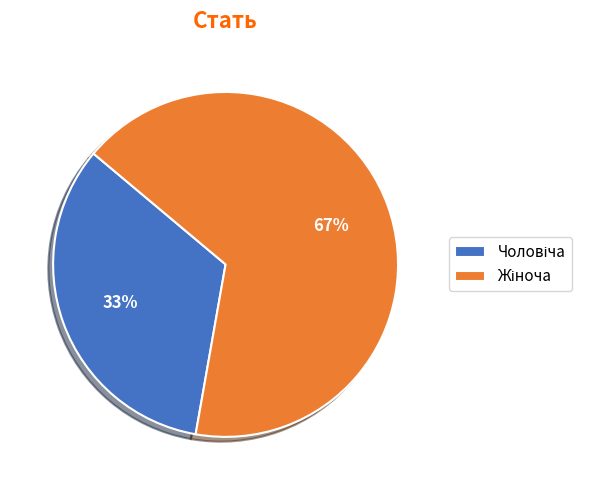

To the nearest percent, what is the average slice percentage?

50%